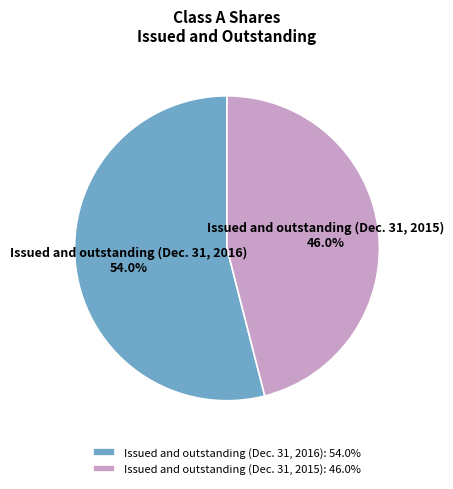

To the nearest percent, what is the difference between the Issued and outstanding (Dec. 31, 2015) and Issued and outstanding (Dec. 31, 2016) slice percentages?

8%